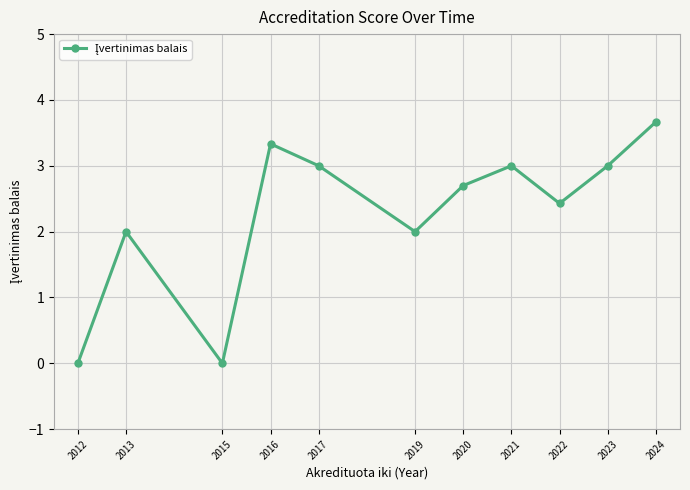

Reading left to right, what are all the values shown in this chart?

0.0	2.0	0.0	3.3	3.0	2.0	2.7	3.0	2.4	3.0	3.7